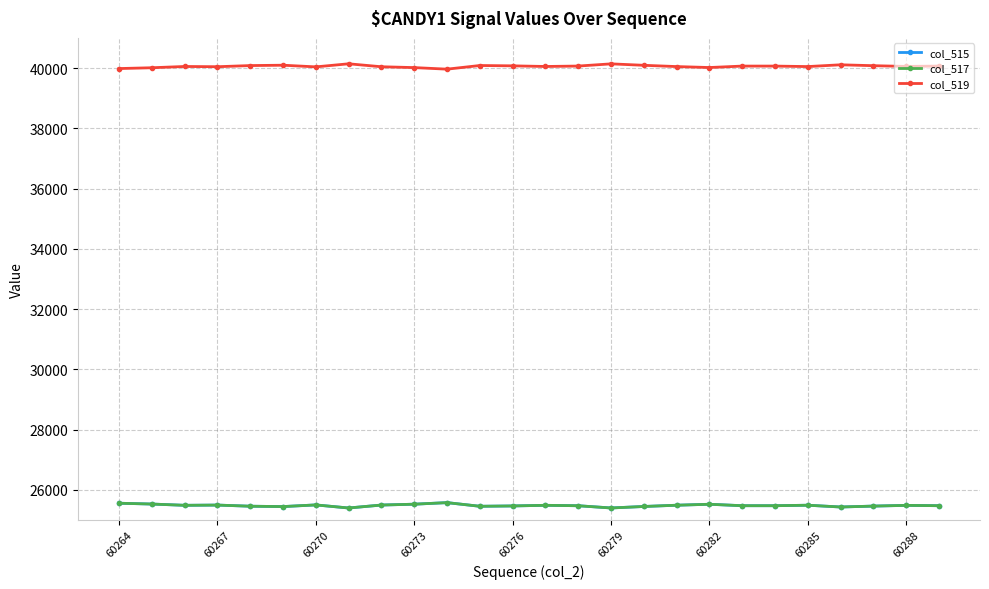

What is the difference between the maximum and minimum values in the col_517 series?

178